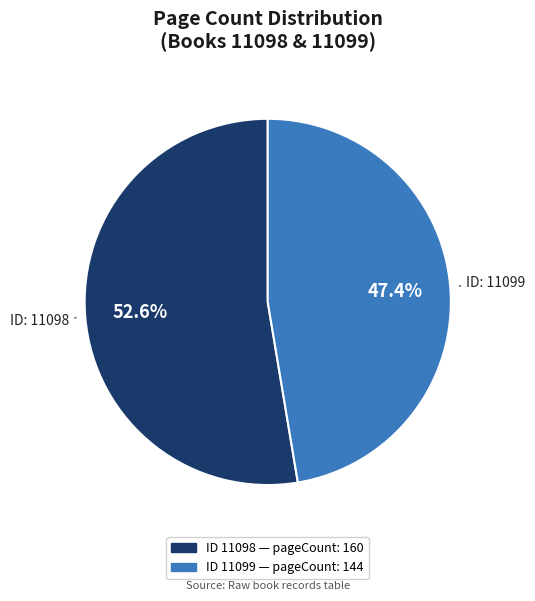

Is there any slice that represents more than half of the pie?

Yes